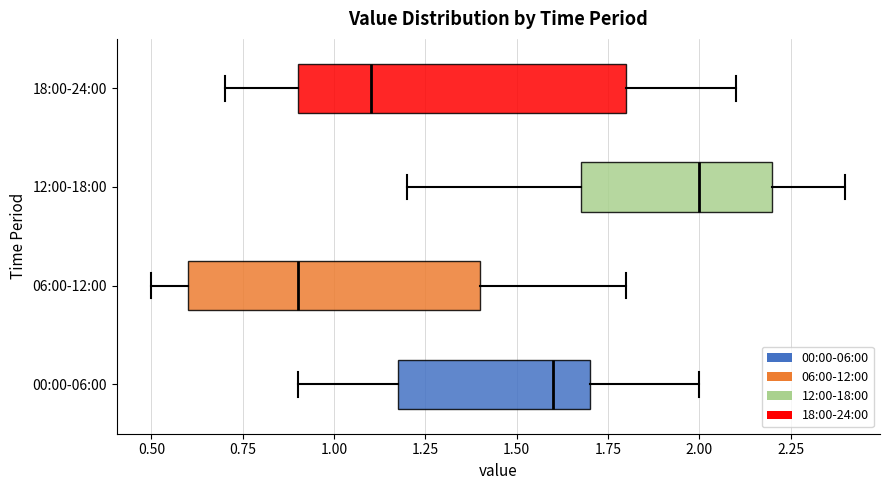

Where does the left whisker of the box for 18:00-24:00 end on the x-axis? The values are not printed on the chart, so give them approximately, as read against the axis.

0.7